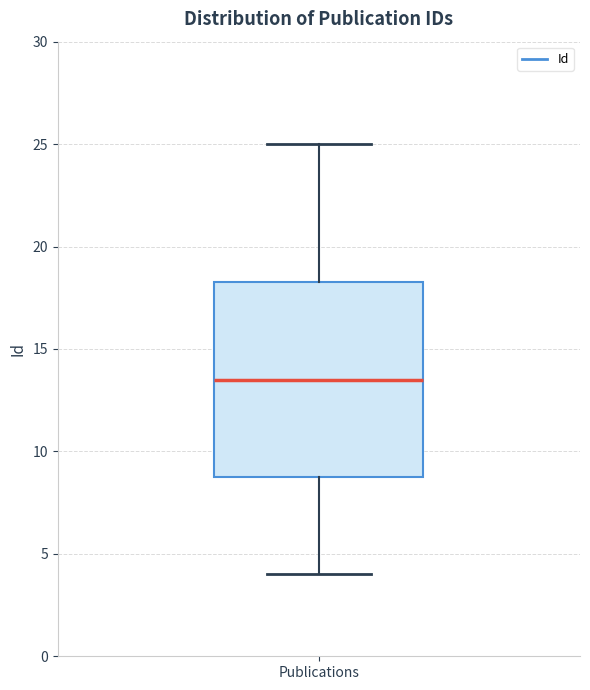

Read this box plot against the y-axis: the position of the median line, the range covered by the box, and the ends of both whiskers. The values are not printed on the chart, so give them approximately, as read against the axis.

median 13.5, box 9.0 to 18.5, whiskers 4.0 to 25.0